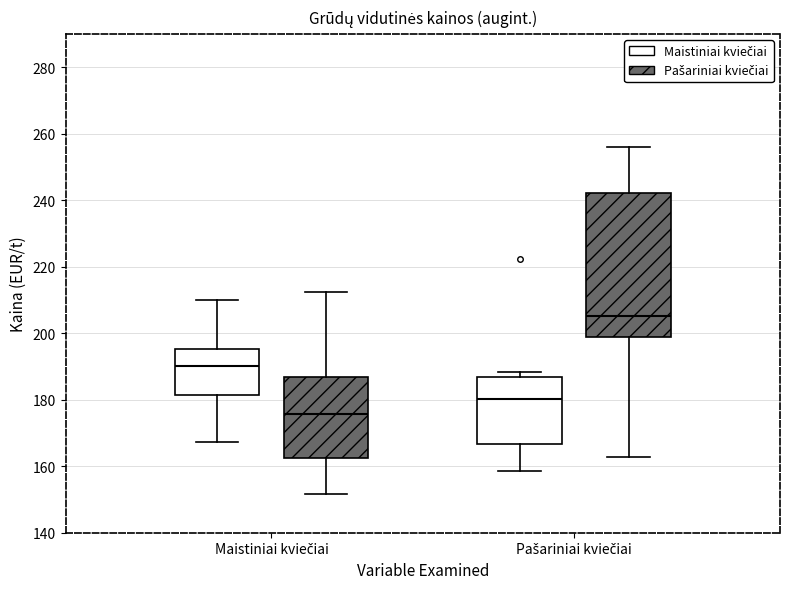

Where does the upper whisker of the box for Maistiniai kviečiai (Maistiniai kviečiai) end on the y-axis? The values are not printed on the chart, so give them approximately, as read against the axis.

210